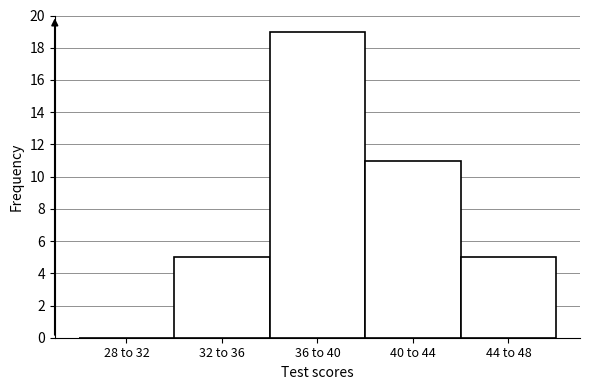

Reading left to right, transcribe all the data shown in this chart.

28 to 32=0	32 to 36=5	36 to 40=19	40 to 44=11	44 to 48=5